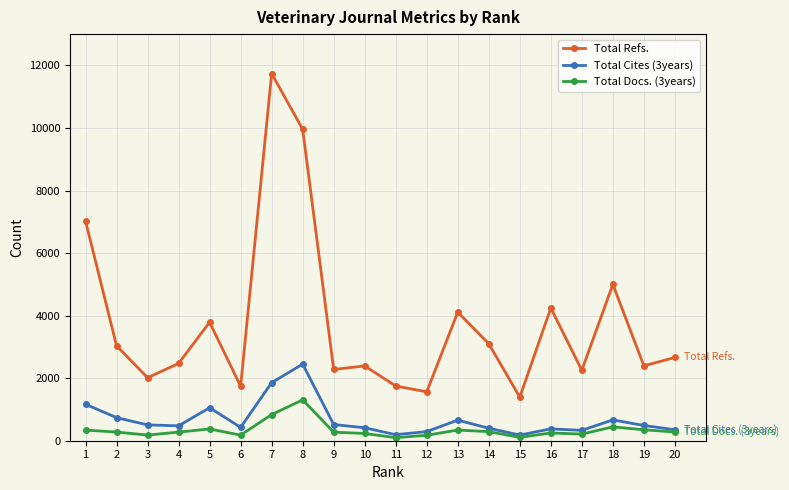

How many lines are shown in the chart?

3